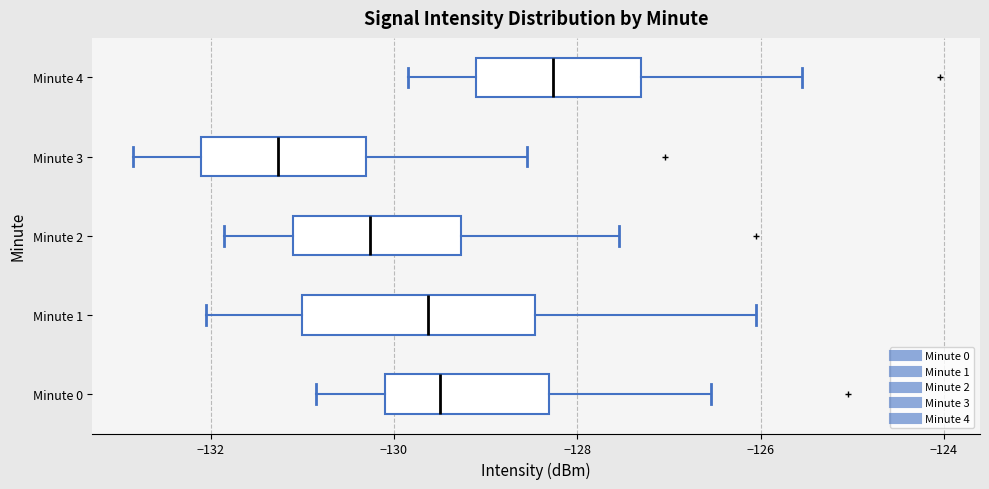

Comparing the boxes themselves (not the whiskers), which one is the widest?

Minute 1